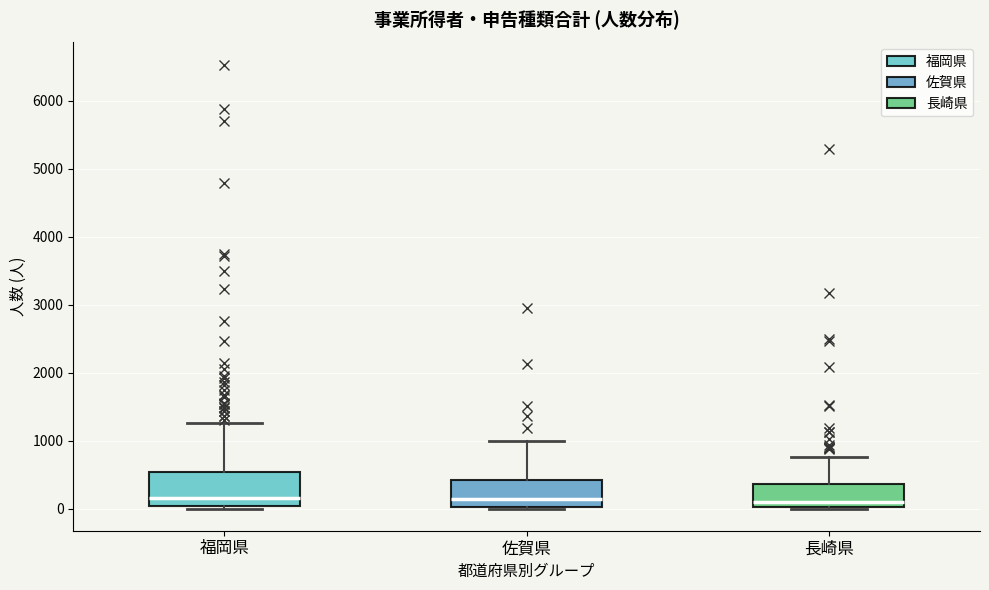

Reading left to right, read every box against the y-axis: the position of its median line, the range the box covers, and the ends of its whiskers. The values are not printed on the chart, so give them approximately, as read against the axis.

福岡県: median 200, box 0 to 500, whiskers 0 (just below the box's lower edge) to 1300
佐賀県: median 100, box 0 to 400, whiskers 0 to 1000
長崎県: median 100, box 0 to 400, whiskers 0 to 800